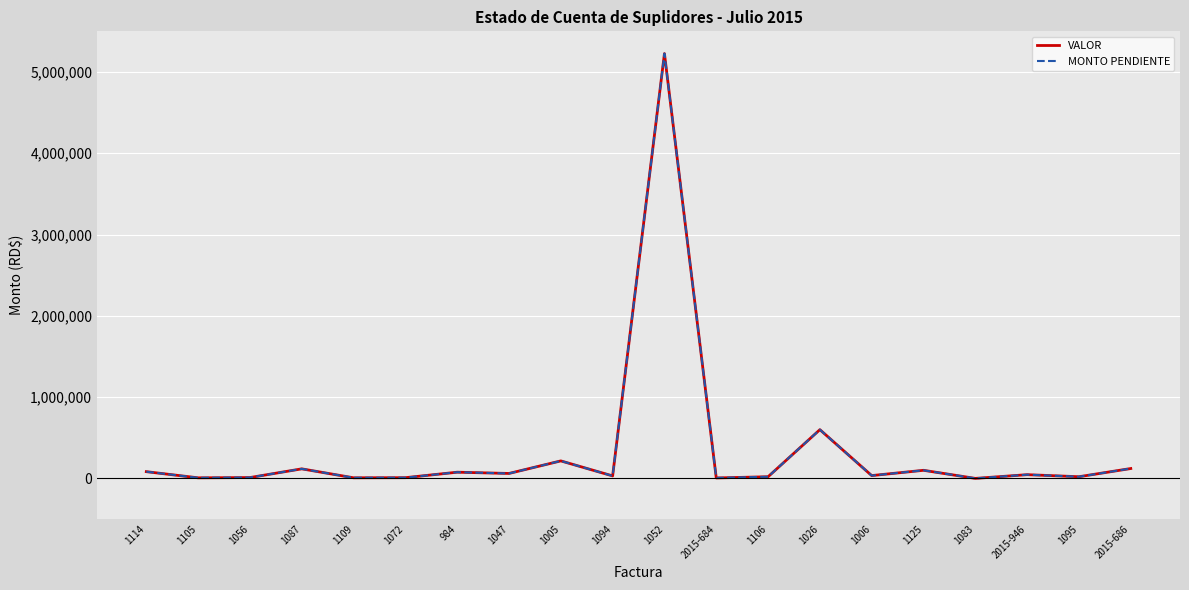

At how many categories does at least one series exceed 1010452?

1